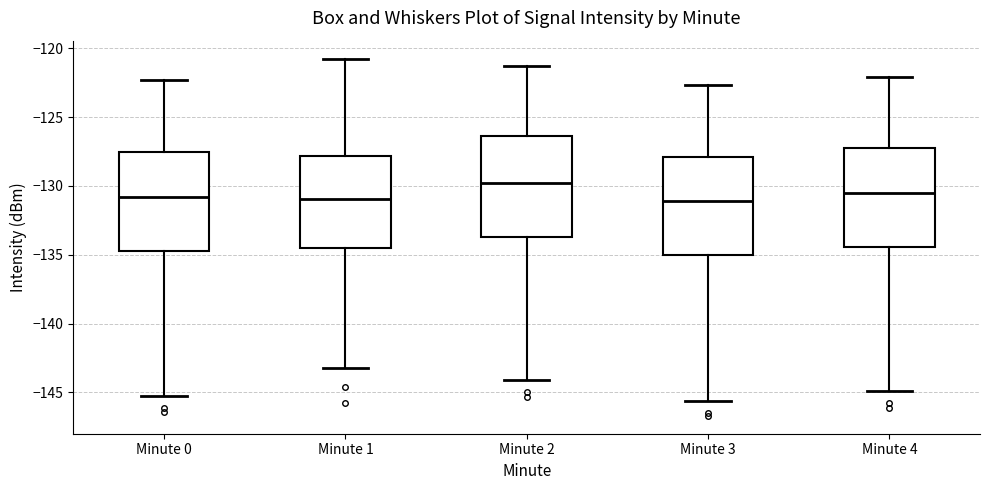

Reading left to right, read every box against the y-axis: the position of its median line, the range the box covers, and the ends of its whiskers. The values are not printed on the chart, so give them approximately, as read against the axis.

Minute 0: median -131.0, box -135.0 to -127.5, whiskers -145.5 to -122.5
Minute 1: median -131.0, box -134.5 to -128.0, whiskers -143.0 to -120.5
Minute 2: median -130.0, box -133.5 to -126.5, whiskers -144.0 to -121.5
Minute 3: median -131.0, box -135.0 to -128.0, whiskers -145.5 to -122.5
Minute 4: median -130.5, box -134.5 to -127.5, whiskers -145.0 to -122.0